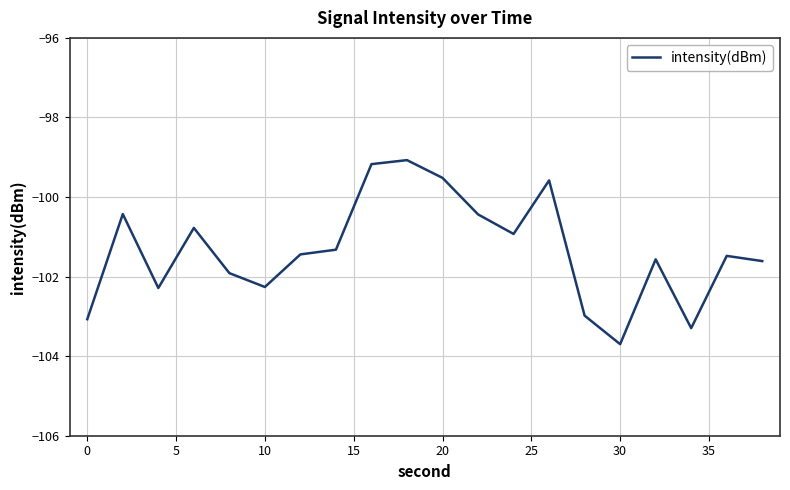

What is the maximum value shown in the chart?

-99.1